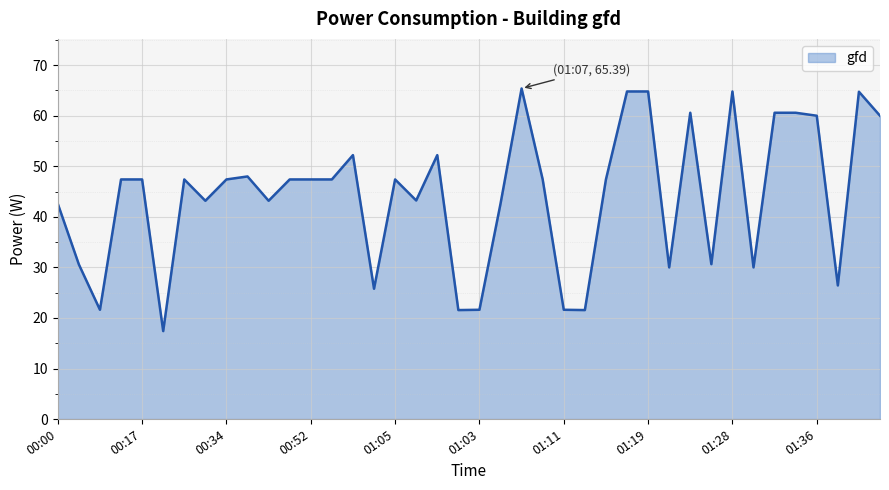

What is the minimum value shown in the chart?

17.4